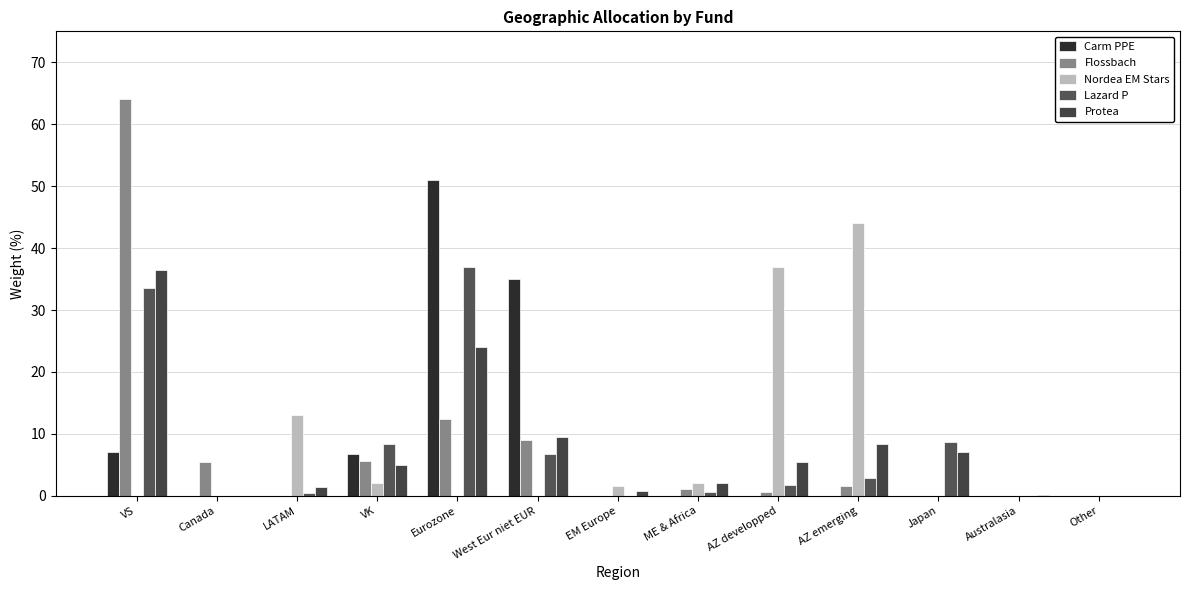

What position from the left is Other?

13